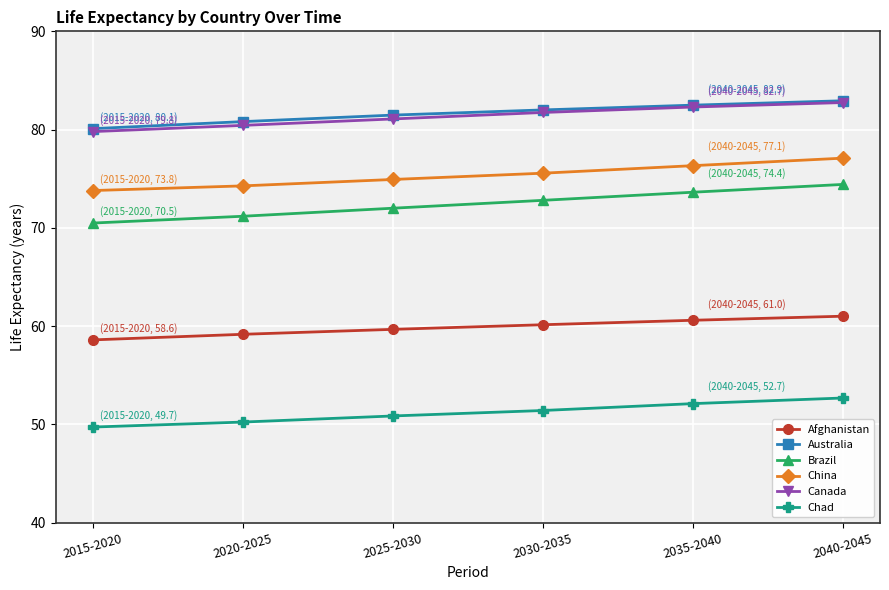

Read the Australia value at 2015-2020.

80.1